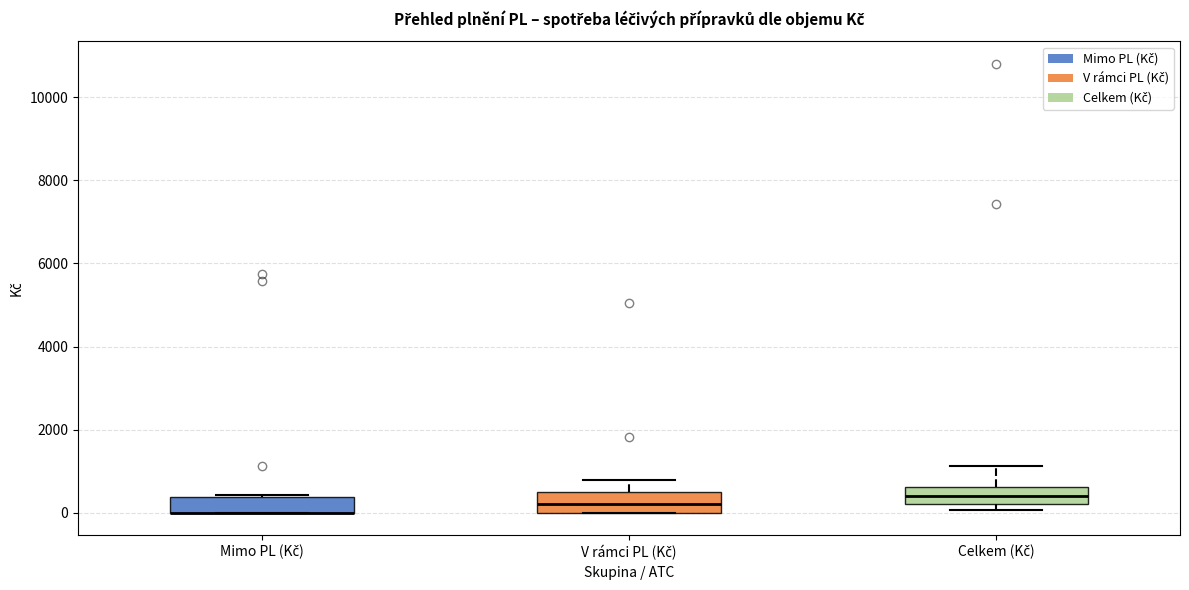

Reading left to right, transcribe this box plot: for each box, give where its median line is, the range the box spans, and where its two whiskers end, as read against the y-axis. The values are not printed on the chart, so give them approximately, as read against the axis.

Mimo PL (Kč): median 0 (drawn on the box's lower edge), box 0 to 400, whiskers 0 to 400
V rámci PL (Kč): median 200, box 0 to 600, whiskers 0 to 800
Celkem (Kč): median 400, box 200 to 600, whiskers 0 to 1200